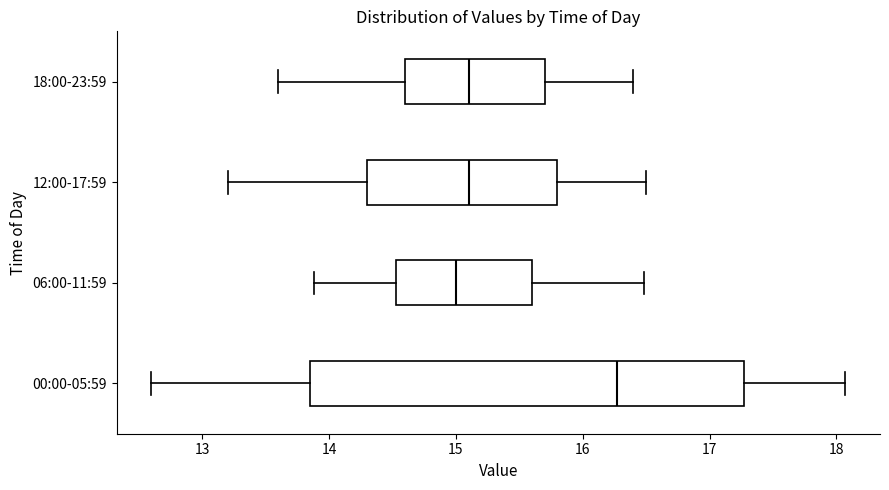

Reading bottom to top, read every box against the x-axis: the position of its median line, the range the box covers, and the ends of its whiskers. The values are not printed on the chart, so give them approximately, as read against the axis.

00:00-05:59: median 16.3, box 13.9 to 17.3, whiskers 12.6 to 18.1
06:00-11:59: median 15.0, box 14.5 to 15.6, whiskers 13.9 to 16.5
12:00-17:59: median 15.1, box 14.3 to 15.8, whiskers 13.2 to 16.5
18:00-23:59: median 15.1, box 14.6 to 15.7, whiskers 13.6 to 16.4